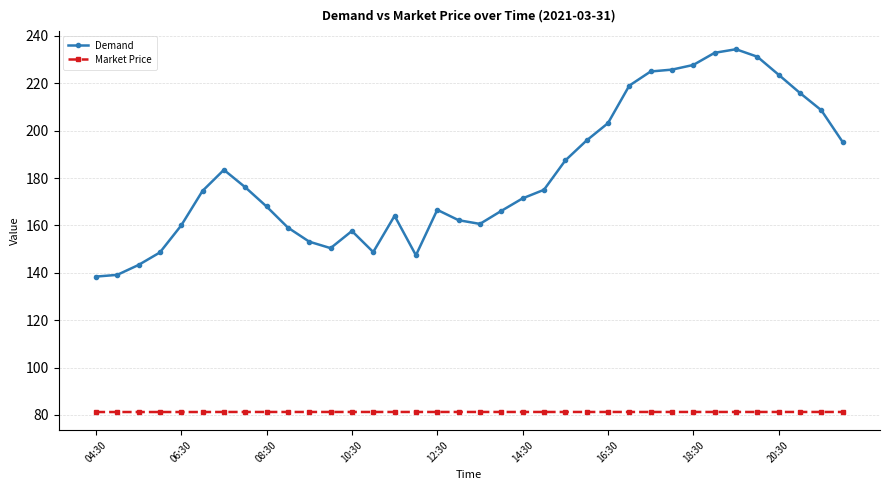

How many data points does each series have?

36